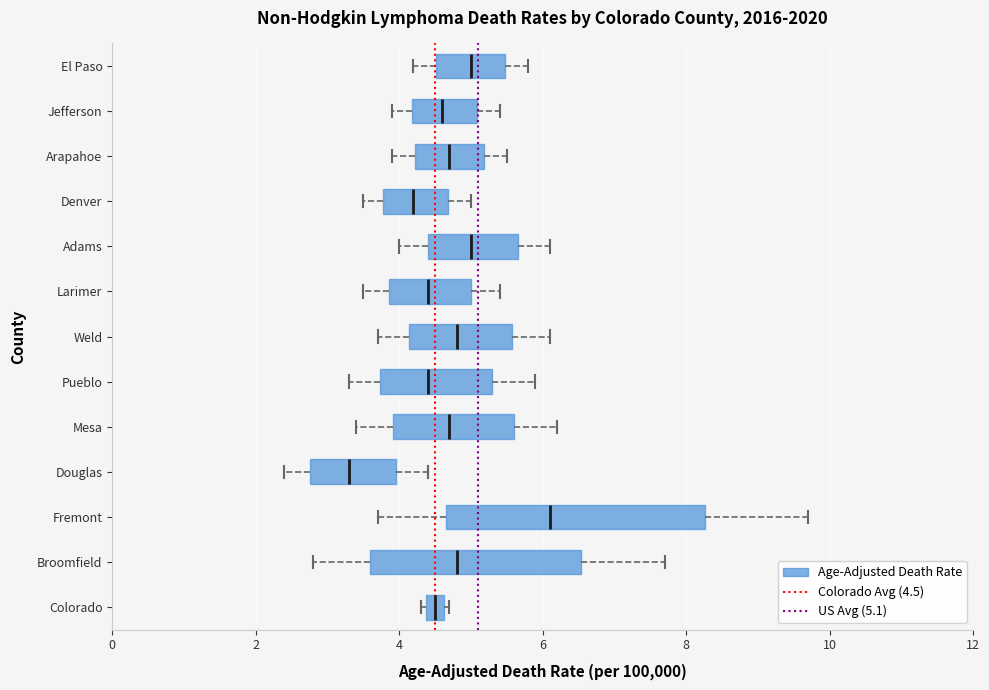

Where does the left whisker of the box for Arapahoe end on the x-axis? The values are not printed on the chart, so give them approximately, as read against the axis.

4.0